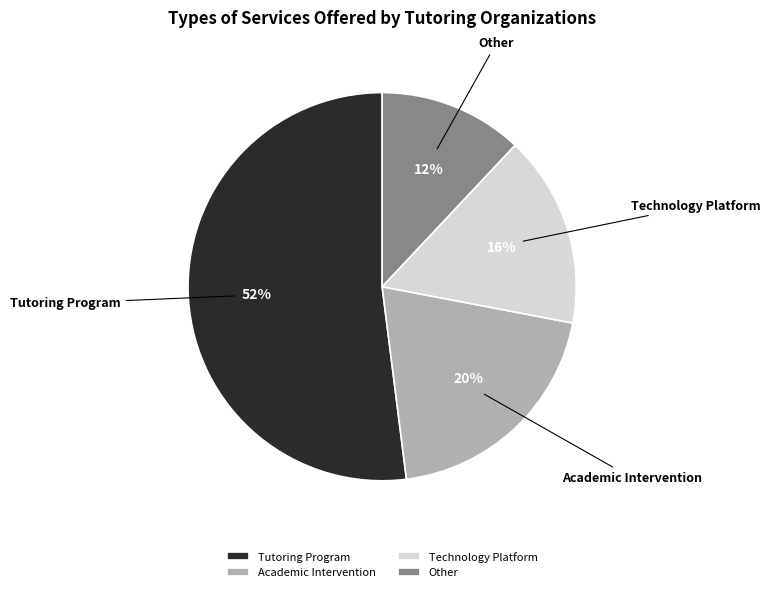

Which has a higher value, Tutoring Program or Academic Intervention?

Tutoring Program